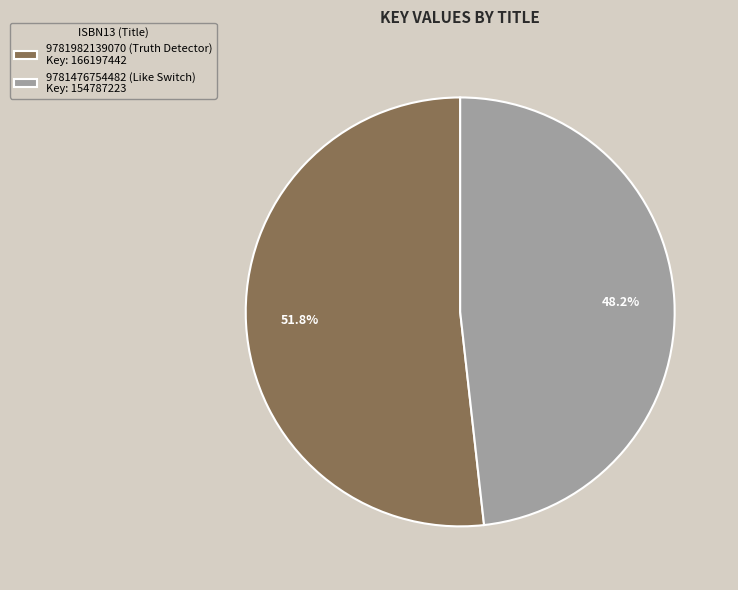

Which category has the biggest portion of the pie?

9781982139070 (Truth Detector)